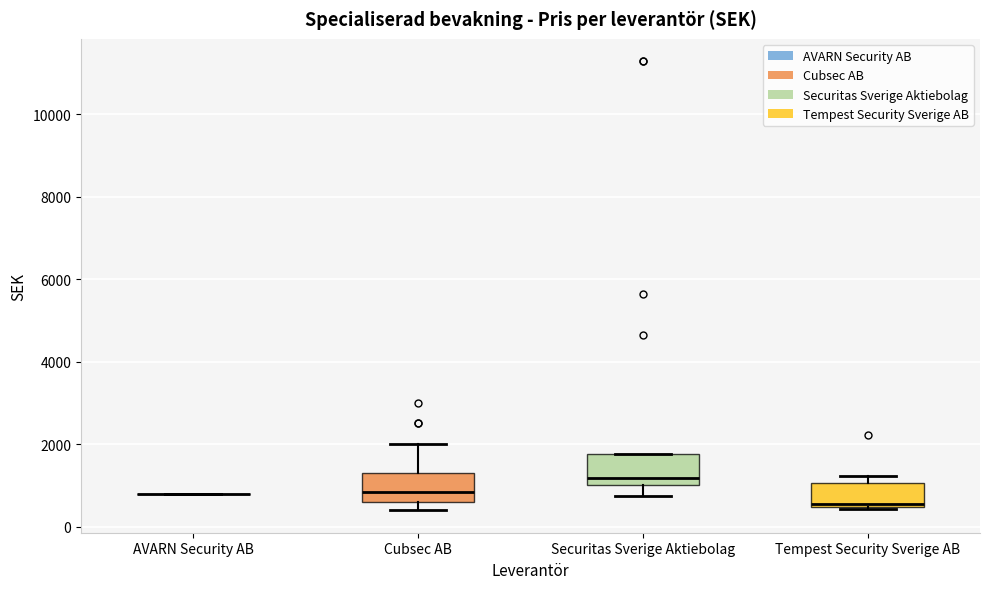

Reading left to right, transcribe this box plot: for each box, give where its median line is, the range the box spans, and where its two whiskers end, as read against the y-axis. The values are not printed on the chart, so give them approximately, as read against the axis.

AVARN Security AB: box collapsed to a line at 800, whiskers 800 to 800
Cubsec AB: median 800, box 600 to 1400, whiskers 400 to 2000
Securitas Sverige Aktiebolag: median 1200, box 1000 to 1800, whiskers 800 to 1800
Tempest Security Sverige AB: median 600, box 400 to 1000, whiskers 400 to 1200